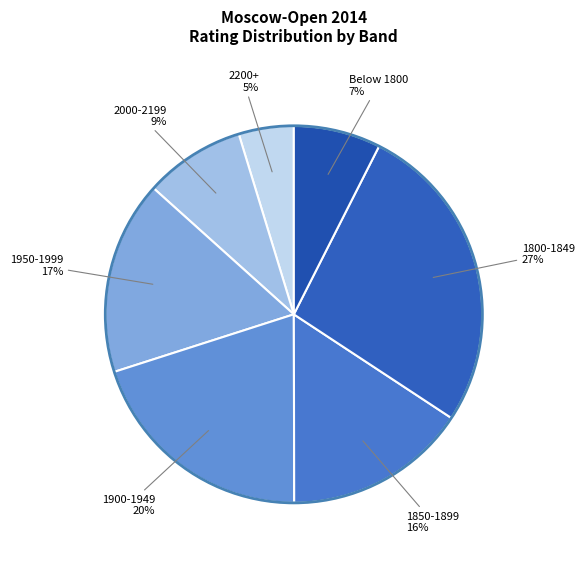

Is there a majority slice in this chart?

No